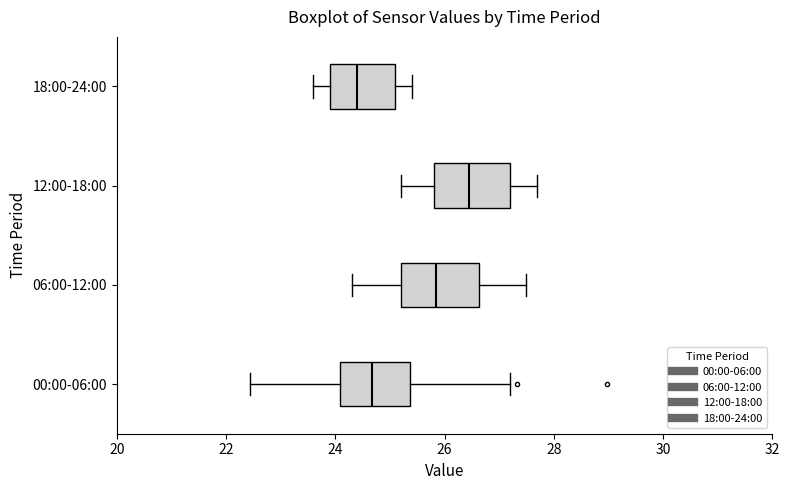

Reading bottom to top, transcribe this box plot: for each box, give where its median line is, the range the box spans, and where its two whiskers end, as read against the x-axis. The values are not printed on the chart, so give them approximately, as read against the axis.

00:00-06:00: median 24.6, box 24.0 to 25.4, whiskers 22.4 to 27.2
06:00-12:00: median 25.8, box 25.2 to 26.6, whiskers 24.4 to 27.6
12:00-18:00: median 26.4, box 25.8 to 27.2, whiskers 25.2 to 27.8
18:00-24:00: median 24.4, box 24.0 to 25.2, whiskers 23.6 to 25.4